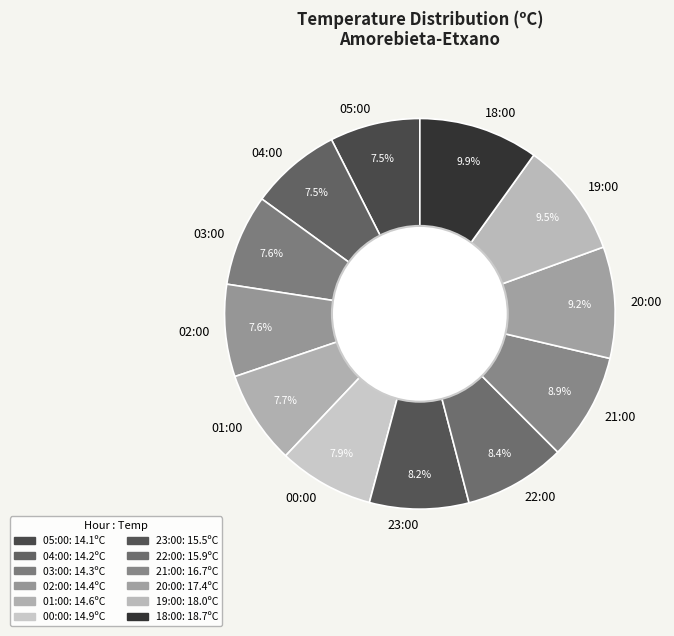

Is it true that 05:00 is 1% of the pie?

False